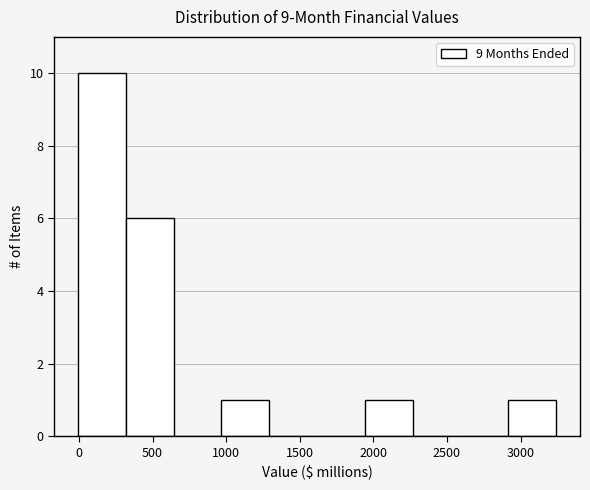

Which range on the x-axis has the tallest bar?

0 to 300